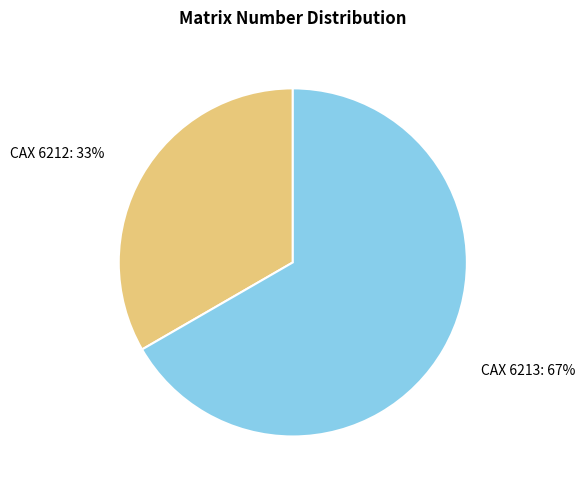

Combined, do CAX 6212 and CAX 6213 account for over 50%?

Yes